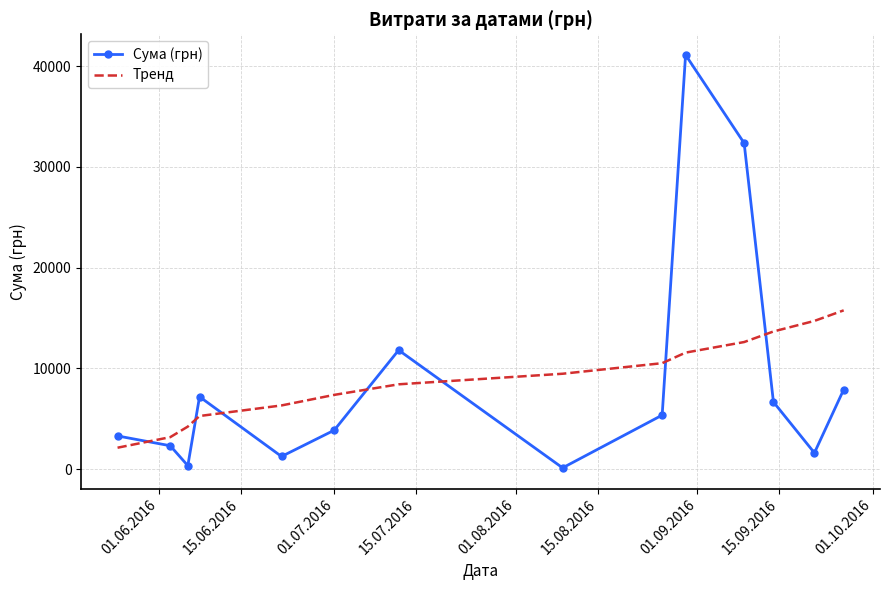

How many intersections are there between Тренд and Сума (грн)?

7